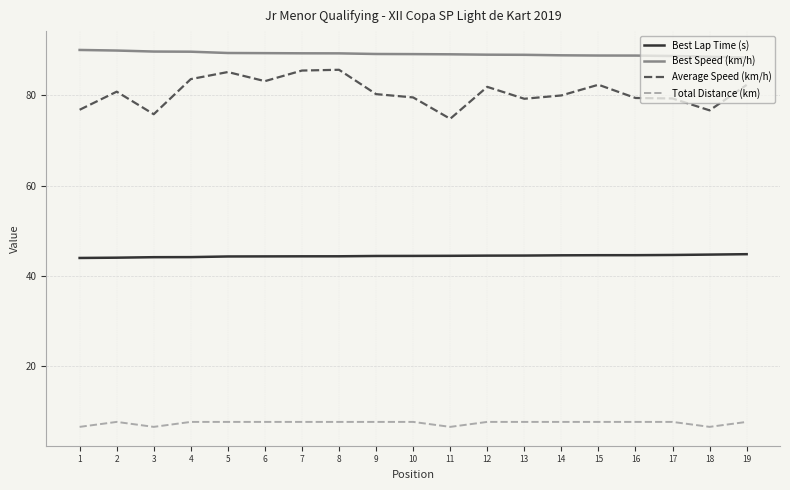

List the series in order of their peak value, highest first.

Best Speed (km/h), Average Speed (km/h), Best Lap Time (s), Total Distance (km)